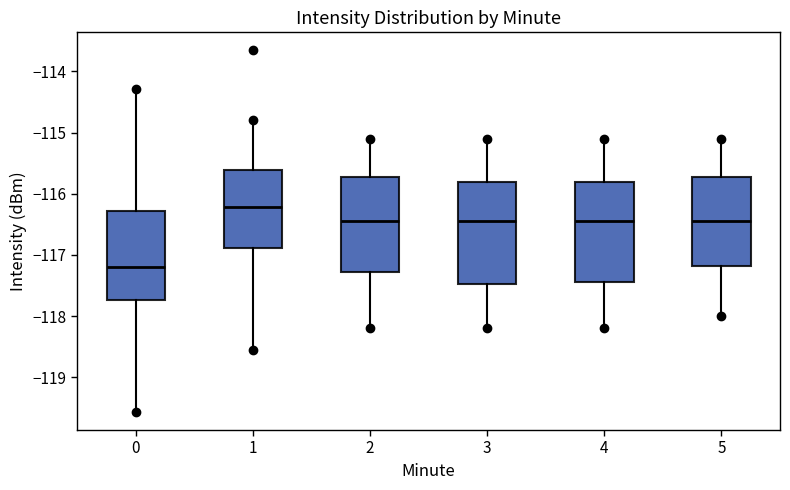

Reading left to right, read every box against the y-axis: the position of its median line, the range the box covers, and the ends of its whiskers. The values are not printed on the chart, so give them approximately, as read against the axis.

0: median -117.2, box -117.7 to -116.3, whiskers -119.6 to -114.3
1: median -116.2, box -116.9 to -115.6, whiskers -118.5 to -114.8
2: median -116.4, box -117.3 to -115.7, whiskers -118.2 to -115.1
3: median -116.4, box -117.5 to -115.8, whiskers -118.2 to -115.1
4: median -116.4, box -117.4 to -115.8, whiskers -118.2 to -115.1
5: median -116.4, box -117.2 to -115.7, whiskers -118.0 to -115.1